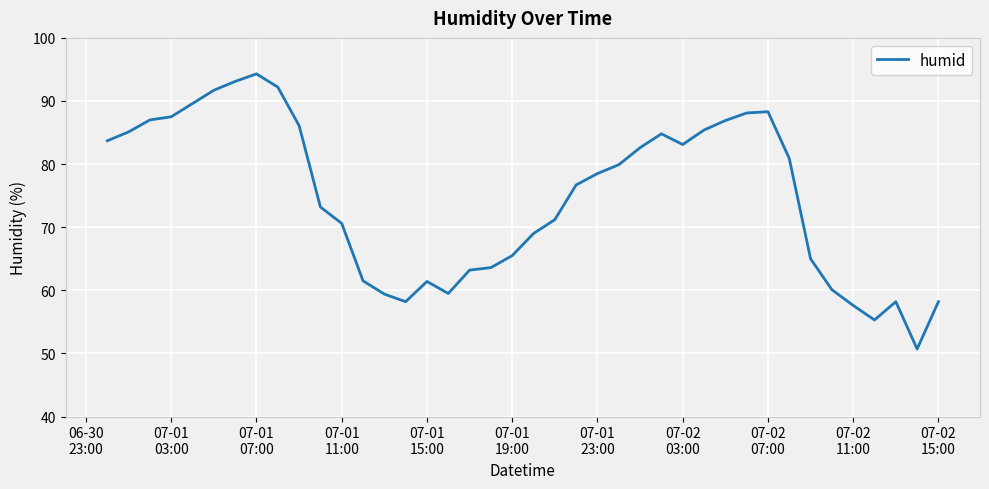

What is the maximum value shown in the chart?

94.3